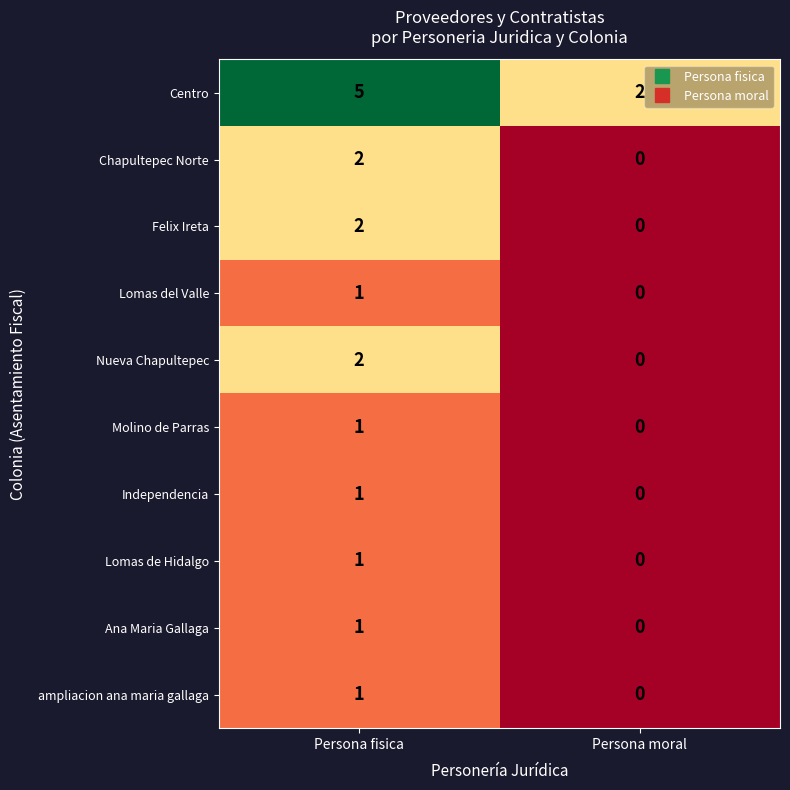

At how many categories does at least one series exceed 3?

1